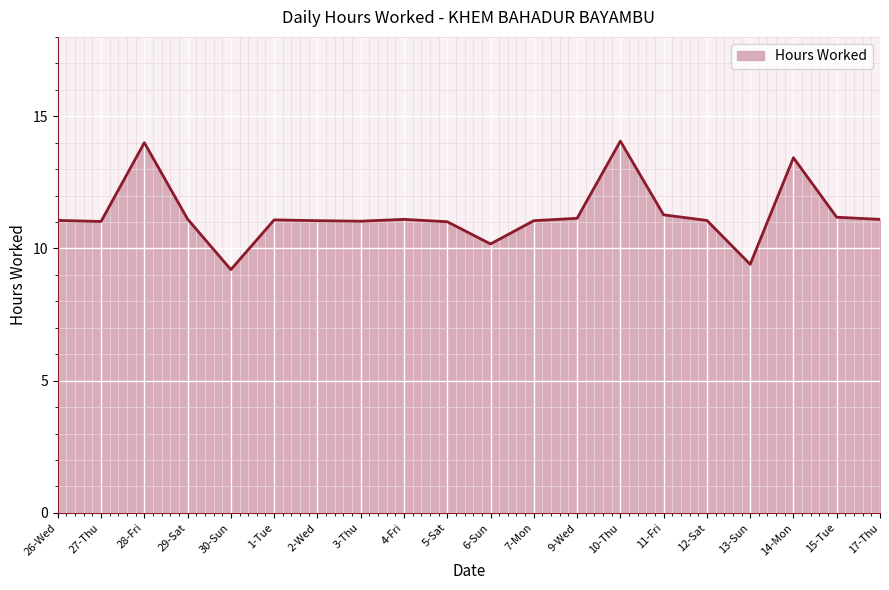

The value at 14-Mon is 13.4. True or false?

True